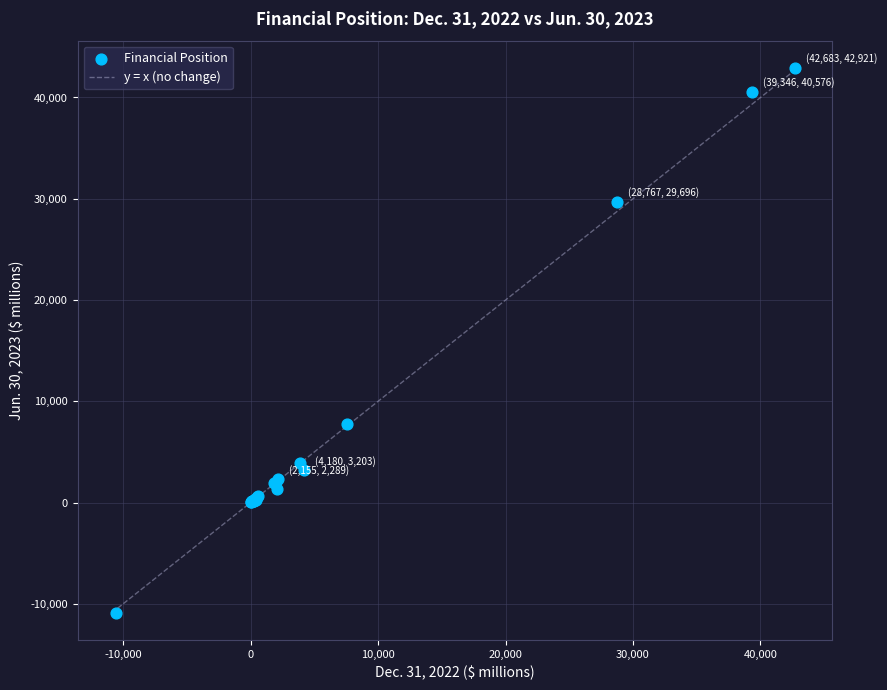

What Y value in the scatter plot is closest to 16020?

7733